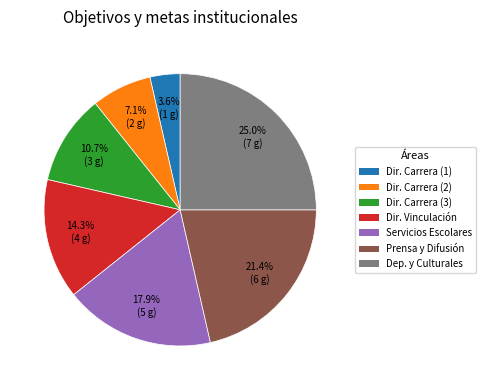

Does any single category account for the majority?

No